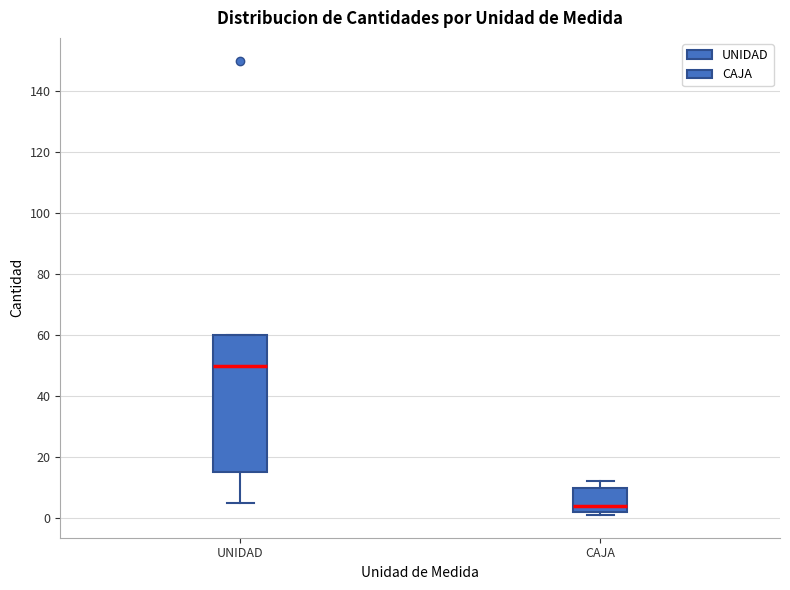

Which box is the tallest, from its lower edge to its upper edge?

UNIDAD